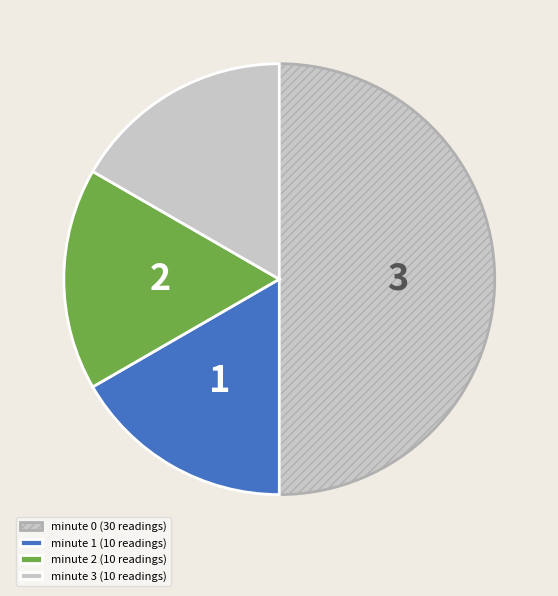

What portion of the pie excludes minute 0?

50.0%